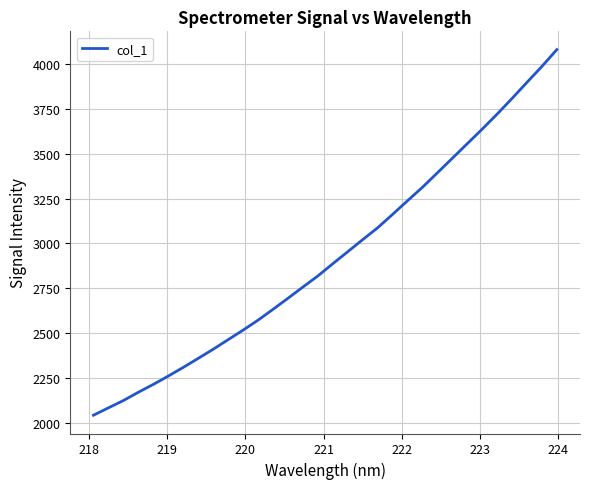

What is the smallest value displayed?

2044.1